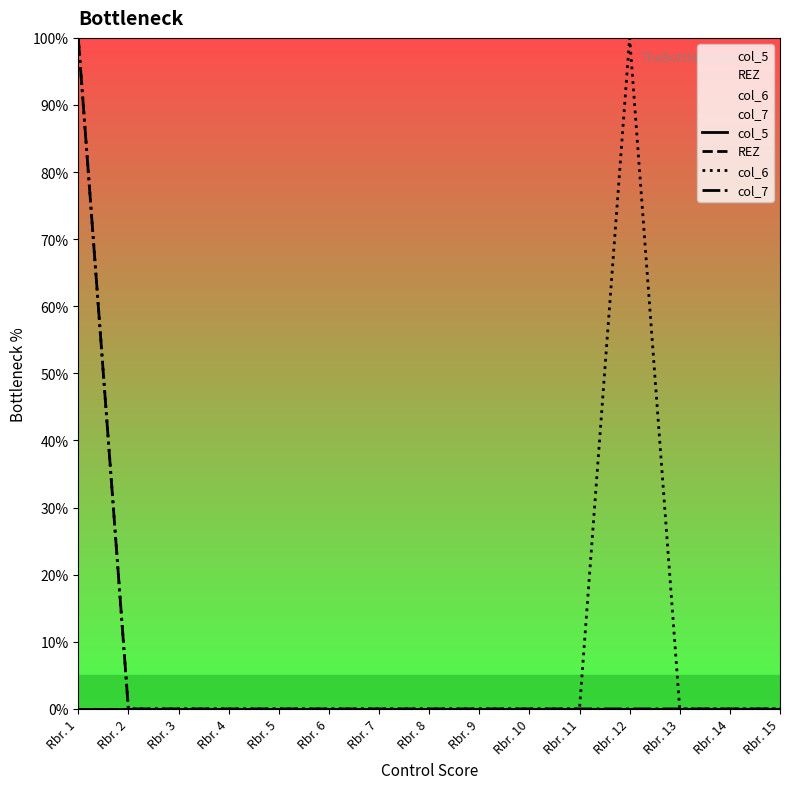

What is the sum of all col_6 values?

200